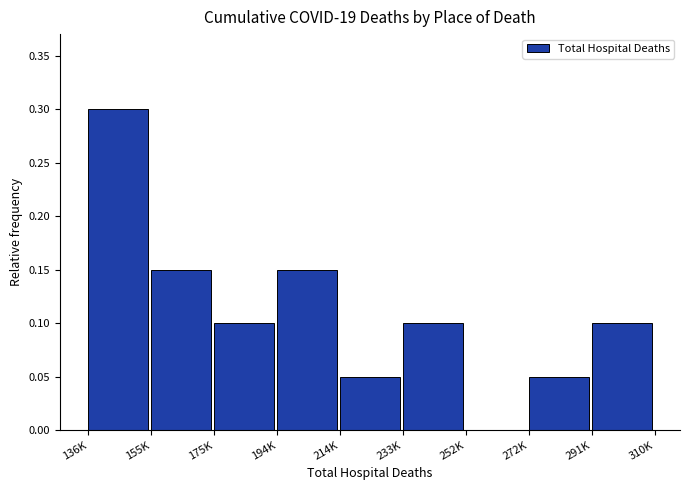

What is the sum of all values?

1.0